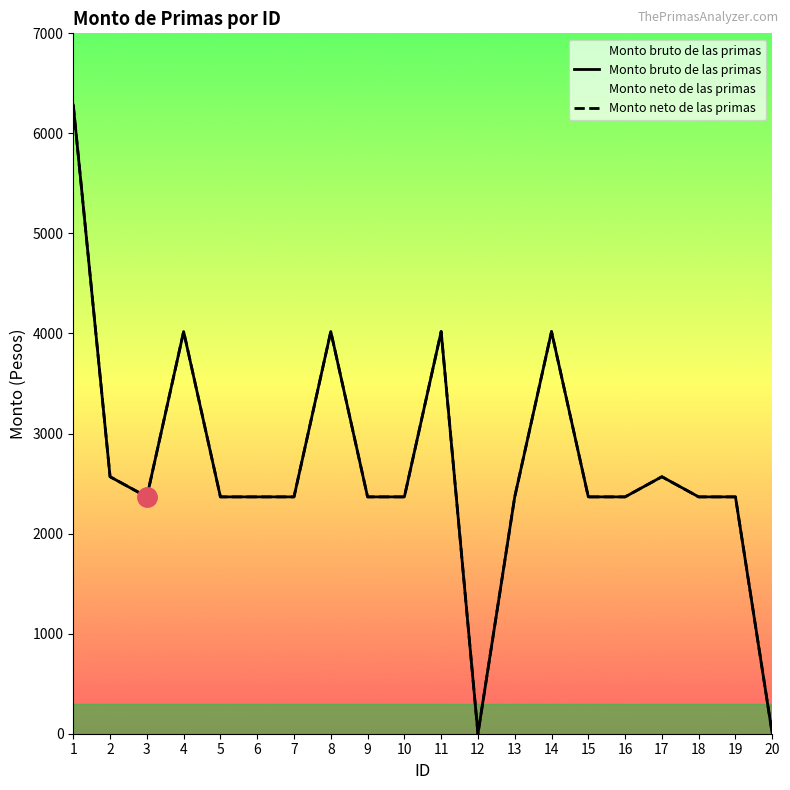

How many data points in Monto bruto de las primas are less than 2367?

2